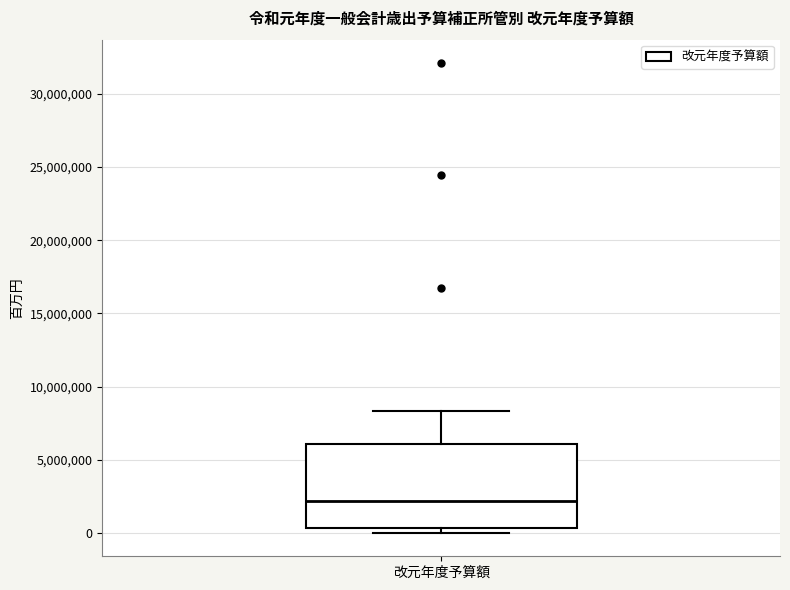

Transcribe this box plot: give where the median line is, the range the box spans, and where the two whiskers end, as read against the y-axis. The values are not printed on the chart, so give them approximately, as read against the axis.

median 2000000, box 500000 to 6000000, whiskers 0 to 8500000